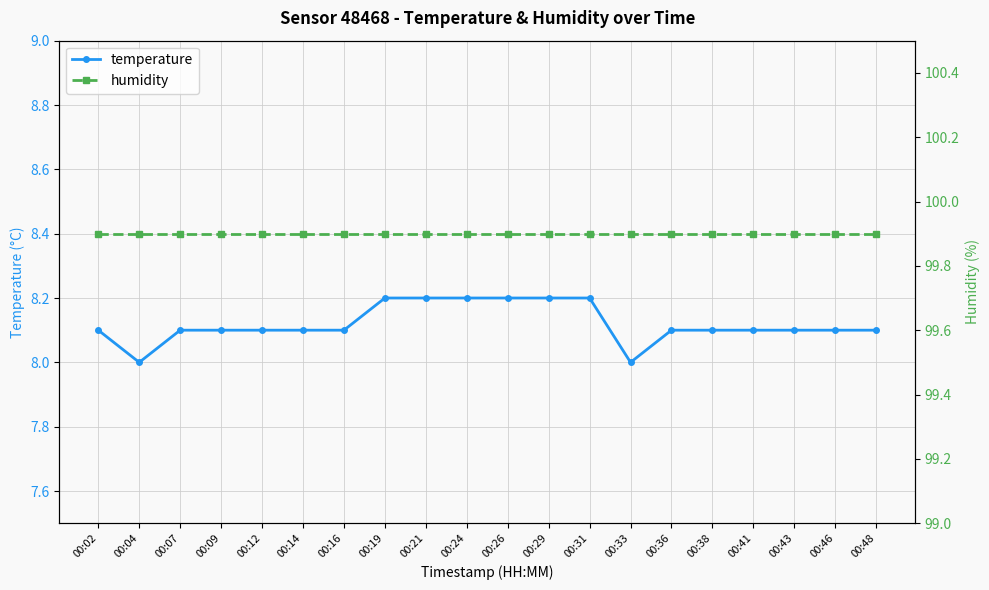

Reading left to right, list all the values displayed in this chart.

temperature: 00:02=8.1	00:04=8.0	00:07=8.1	00:09=8.1	00:12=8.1	00:14=8.1	00:16=8.1	00:19=8.2	00:21=8.2	00:24=8.2	00:26=8.2	00:29=8.2	00:31=8.2	00:33=8.0	00:36=8.1	00:38=8.1	00:41=8.1	00:43=8.1	00:46=8.1	00:48=8.1
humidity: 00:02=99.9	00:04=99.9	00:07=99.9	00:09=99.9	00:12=99.9	00:14=99.9	00:16=99.9	00:19=99.9	00:21=99.9	00:24=99.9	00:26=99.9	00:29=99.9	00:31=99.9	00:33=99.9	00:36=99.9	00:38=99.9	00:41=99.9	00:43=99.9	00:46=99.9	00:48=99.9